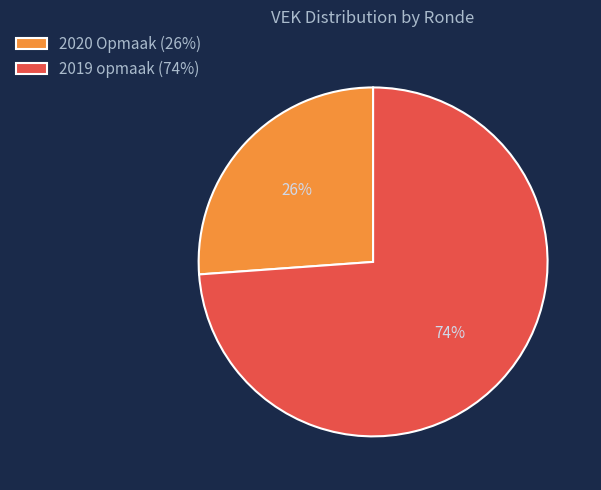

Approximately how many times larger is the value at 2019 opmaak (74%) compared to 2020 Opmaak (26%)?

2.8